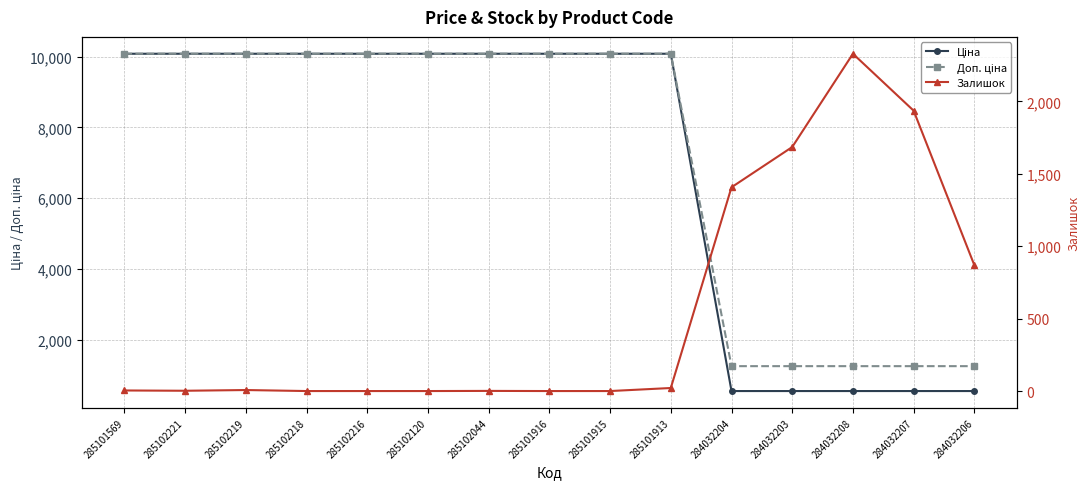

What is the maximum value for Залишок?

2329.0